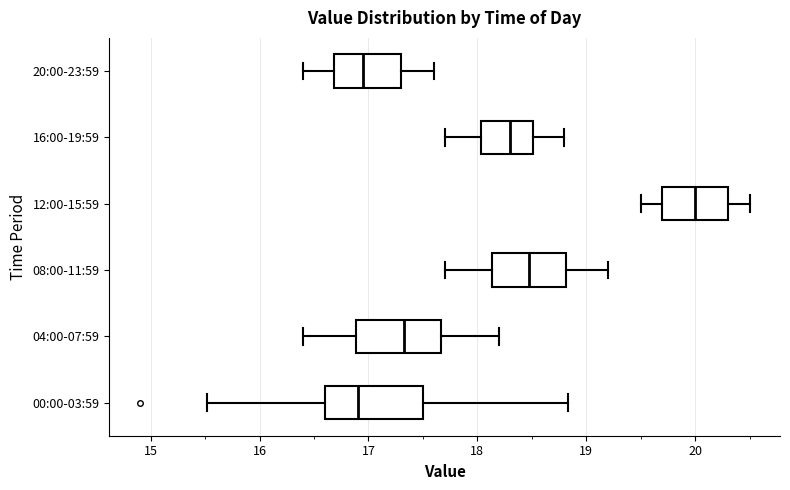

Reading bottom to top, read every box against the x-axis: the position of its median line, the range the box covers, and the ends of its whiskers. The values are not printed on the chart, so give them approximately, as read against the axis.

00:00-03:59: median 16.9, box 16.6 to 17.5, whiskers 15.5 to 18.8
04:00-07:59: median 17.3, box 16.9 to 17.7, whiskers 16.4 to 18.2
08:00-11:59: median 18.5, box 18.1 to 18.8, whiskers 17.7 to 19.2
12:00-15:59: median 20.0, box 19.7 to 20.3, whiskers 19.5 to 20.5
16:00-19:59: median 18.3, box 18.0 to 18.5, whiskers 17.7 to 18.8
20:00-23:59: median 17.0, box 16.7 to 17.3, whiskers 16.4 to 17.6